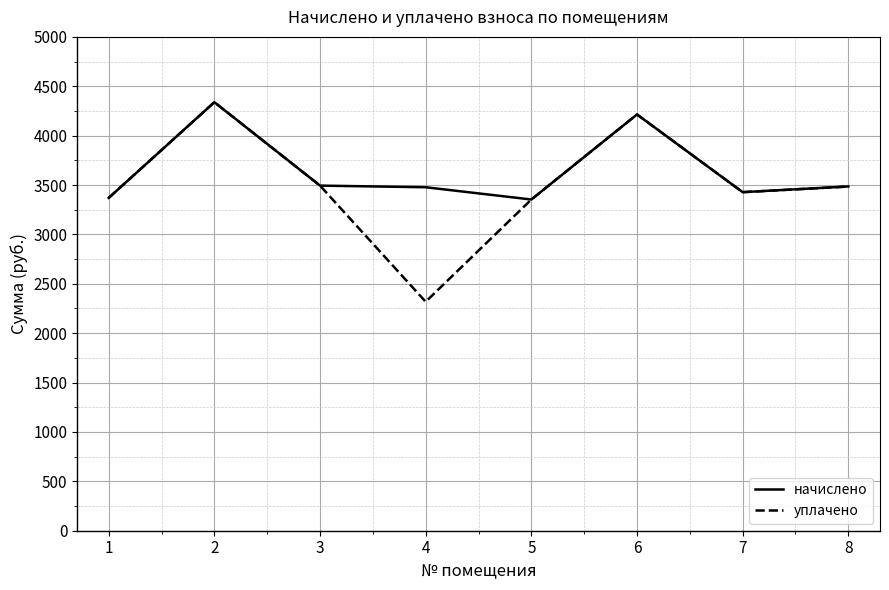

Which series has the largest range (max minus min)?

уплачено